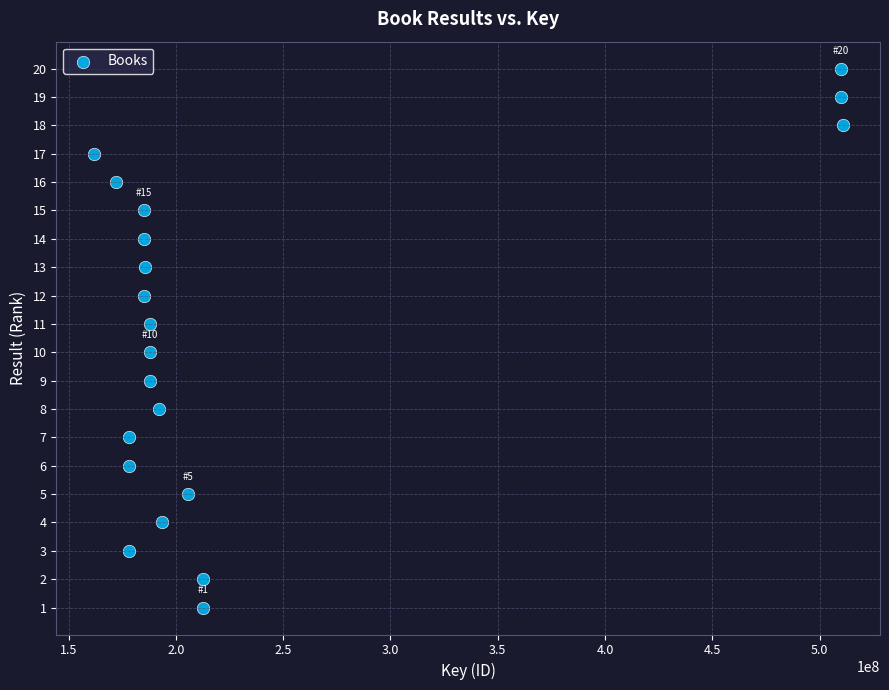

What is the range of Y values (max minus min)?

19